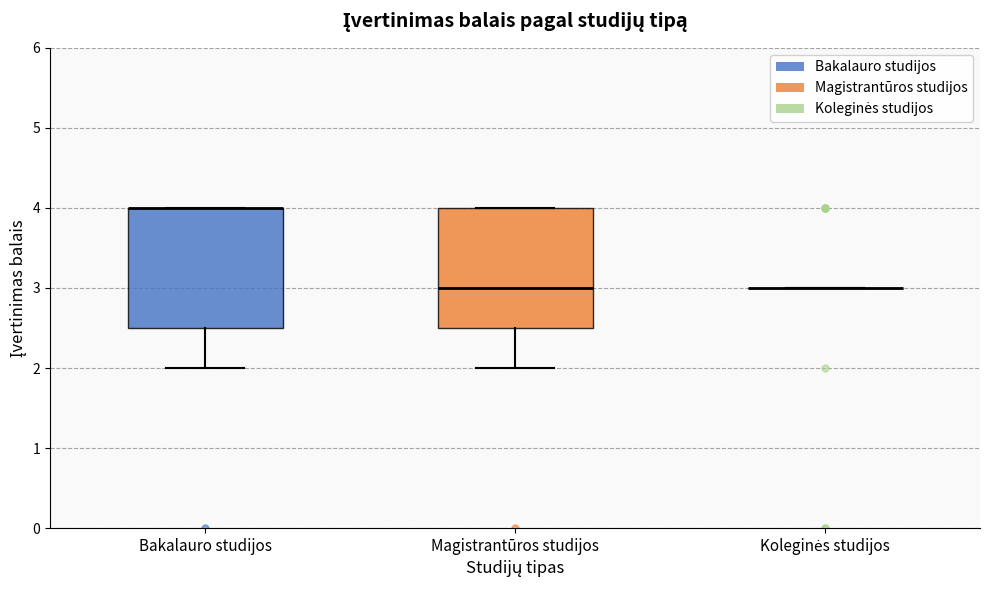

Where does the lower whisker of the box for Magistrantūros studijos end on the y-axis? The values are not printed on the chart, so give them approximately, as read against the axis.

2.0